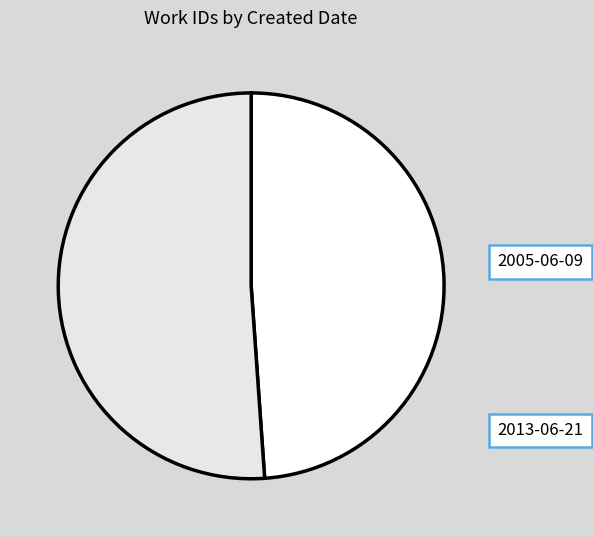

How many segments does this pie chart have?

2